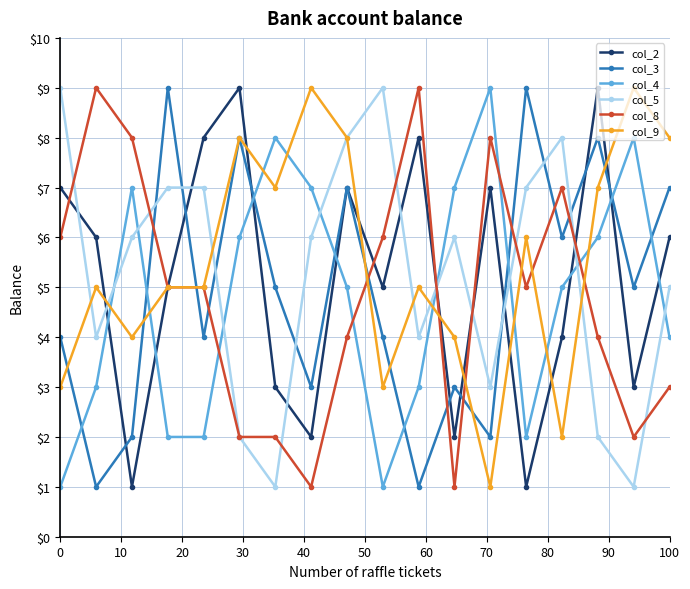

True or false: col_3 has more than 0 points higher than both neighbors.

True